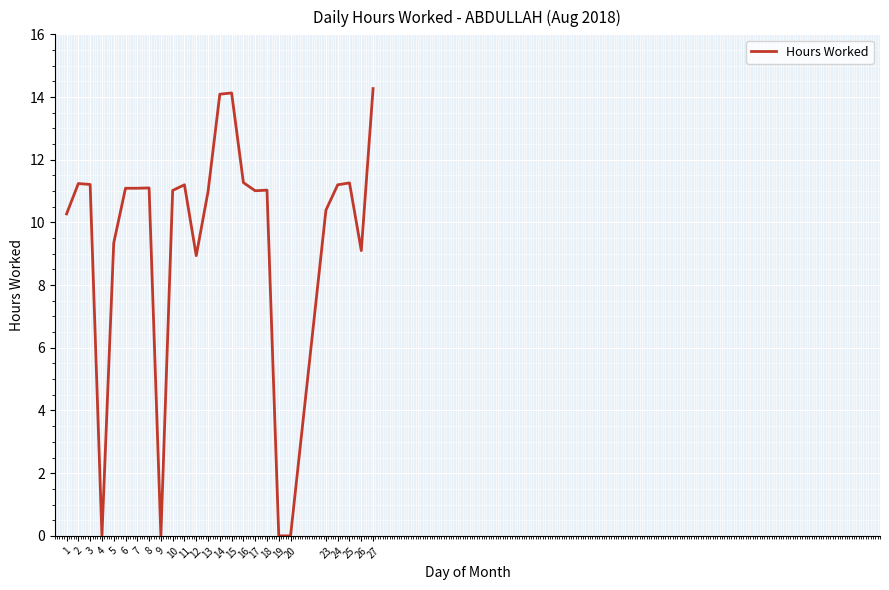

Between 19 and 5, which is larger?

5